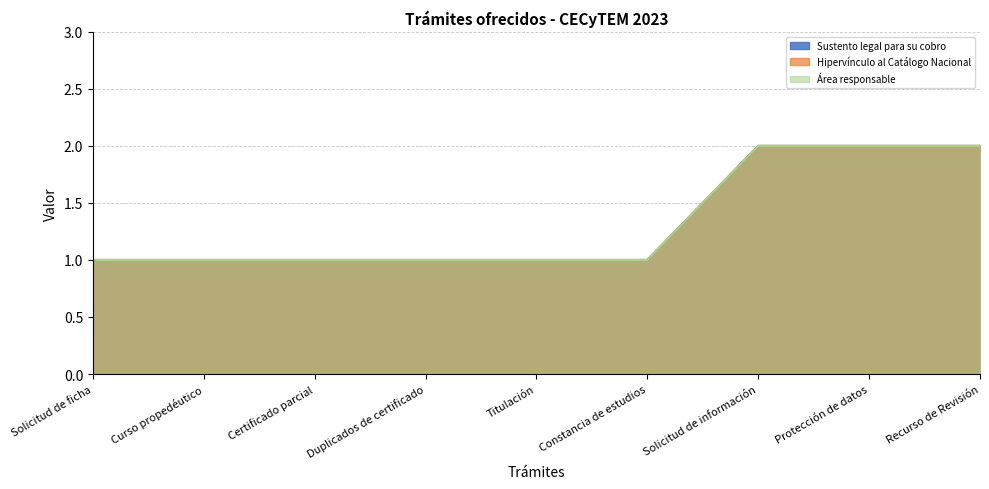

At which label does Área responsable reach its peak?

Solicitud de información